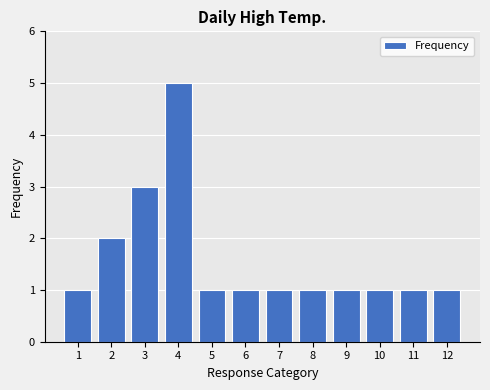

Reading right to left, list all the values displayed in this chart.

12=1	11=1	10=1	9=1	8=1	7=1	6=1	5=1	4=5	3=3	2=2	1=1